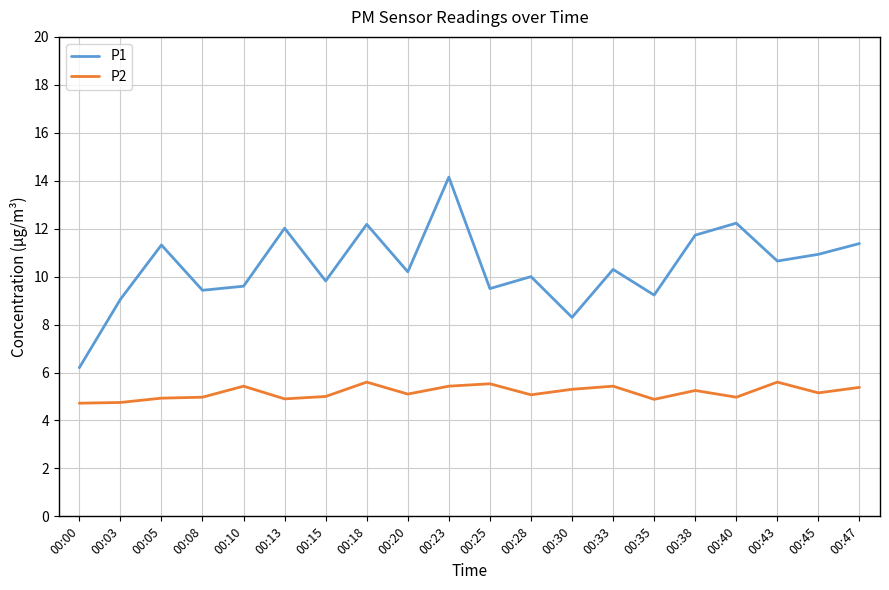

What is the total value across all series at 00:18?

17.8